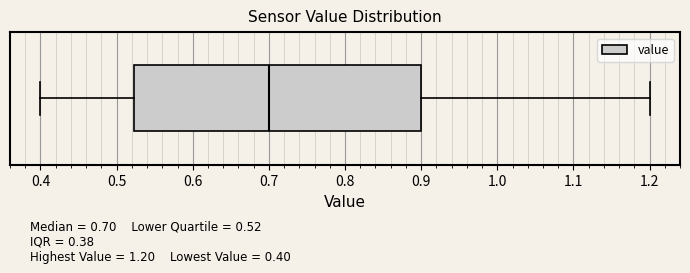

Transcribe this box plot: give where the median line is, the range the box spans, and where the two whiskers end, as read against the x-axis. The values are not printed on the chart, so give them approximately, as read against the axis.

median 0.70, box 0.52 to 0.90, whiskers 0.40 to 1.20